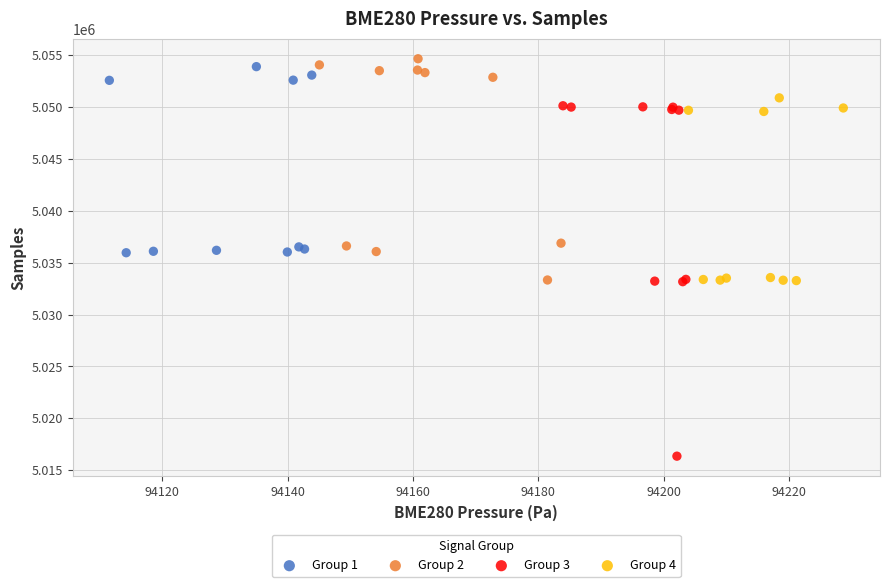

Which series contains the lowest Y value?

Group 3